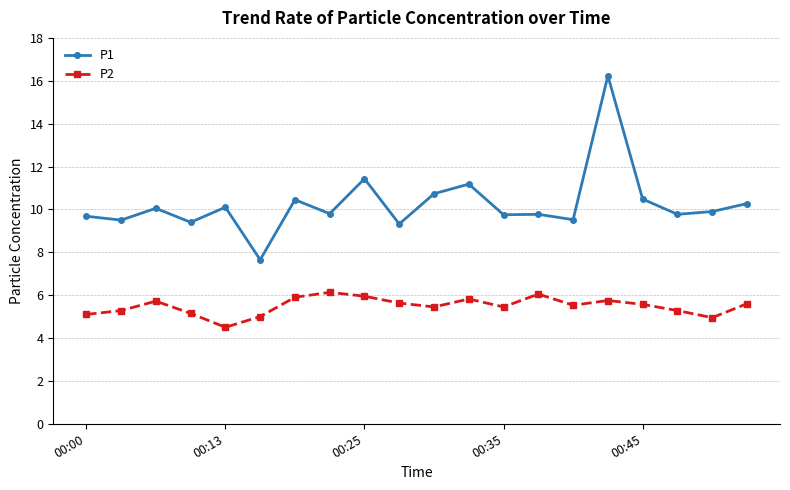

What is the average value of the P2 series?

5.5